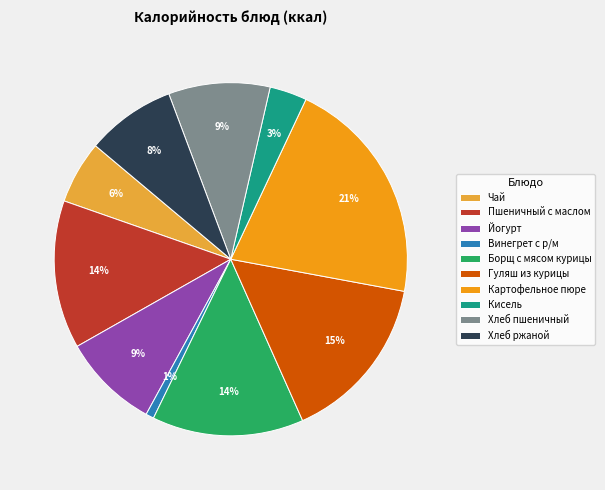

What is the largest slice in the pie chart?

Картофельное пюре